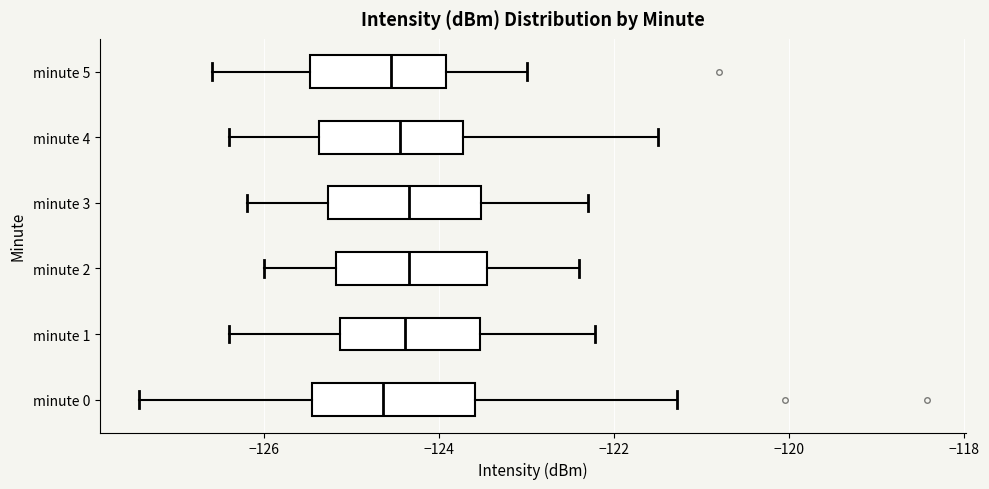

Where does the right whisker of the box for minute 2 end on the x-axis? The values are not printed on the chart, so give them approximately, as read against the axis.

-122.4